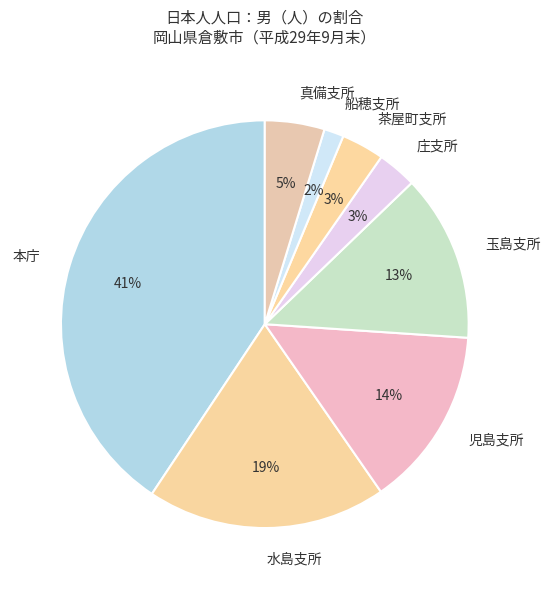

Does 庄支所 account for over 50% of the chart?

No